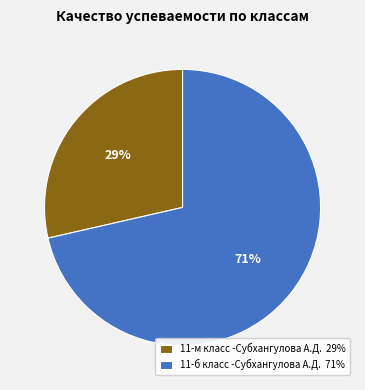

What is the largest slice in the pie chart?

11-б класс -Субхангулова А.Д. 71%